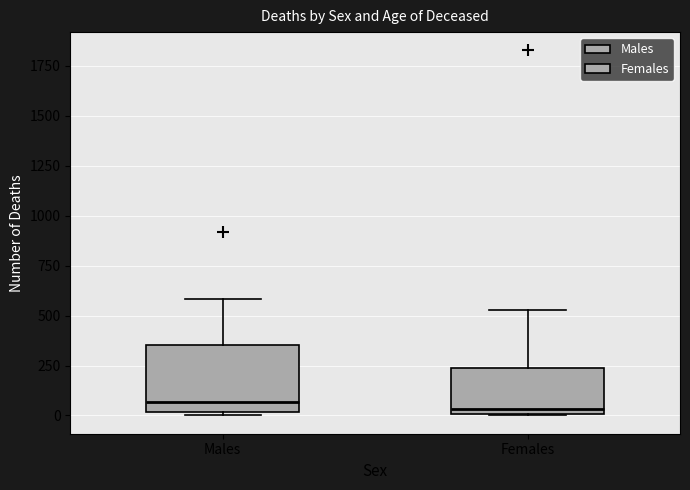

Comparing the boxes themselves (not the whiskers), which one is the tallest?

Males